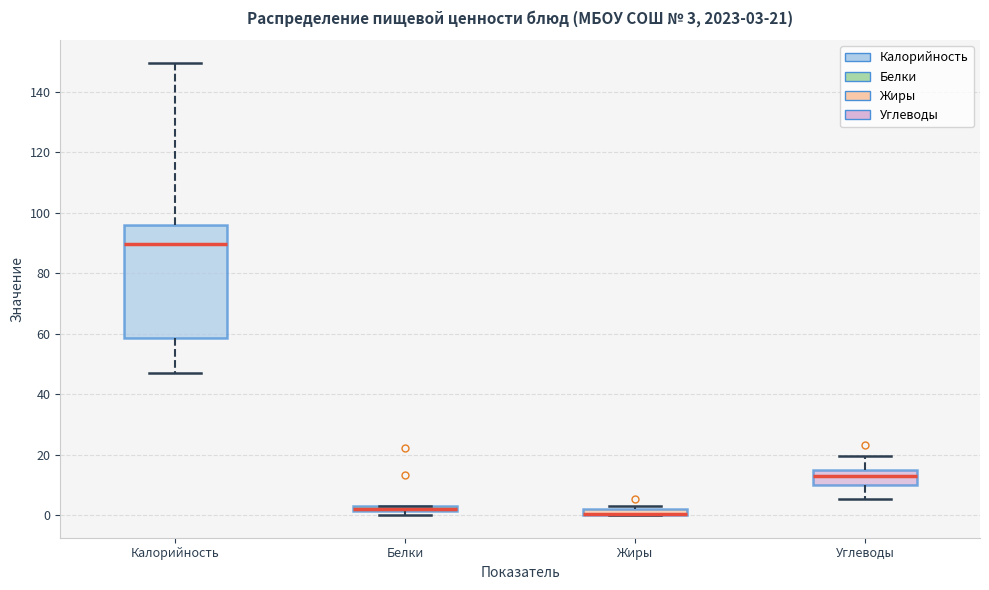

Which box is the tallest, from its lower edge to its upper edge?

Калорийность